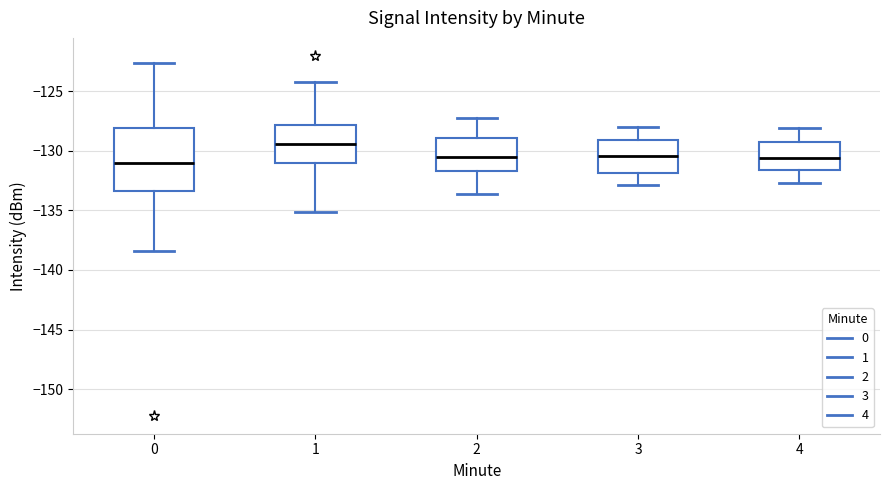

Where is the upper edge of the box at x = 1 on the y-axis? The values are not printed on the chart, so give them approximately, as read against the axis.

-128.0